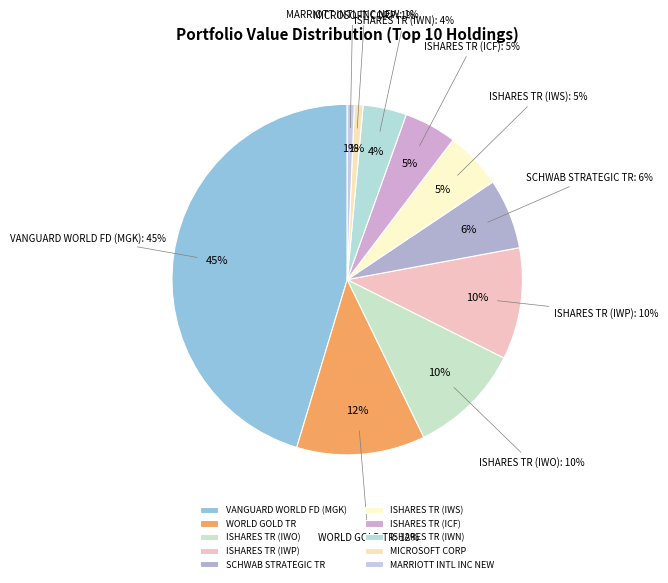

Rank the categories by value from highest to lowest.

VANGUARD WORLD FD (MGK), WORLD GOLD TR, ISHARES TR (IWO), ISHARES TR (IWP), SCHWAB STRATEGIC TR, ISHARES TR (IWS), ISHARES TR (ICF), ISHARES TR (IWN), MICROSOFT CORP, MARRIOTT INTL INC NEW